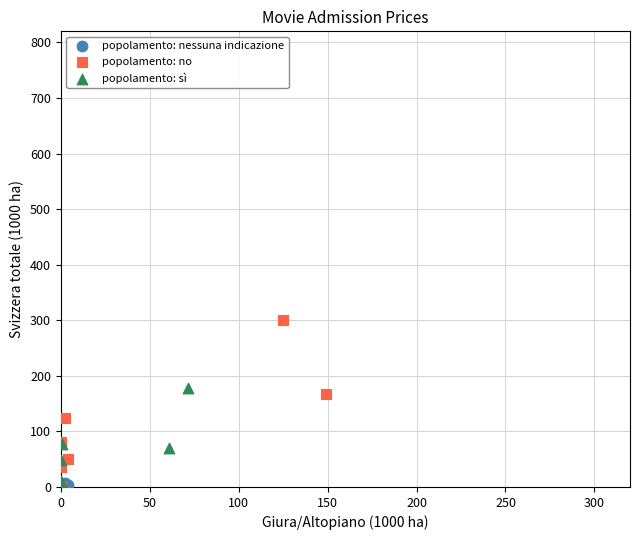

Which series has the largest Y range (max minus min)?

popolamento: no